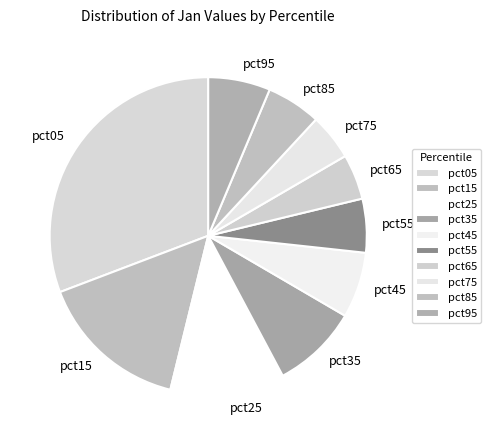

Which slice is the largest?

pct05